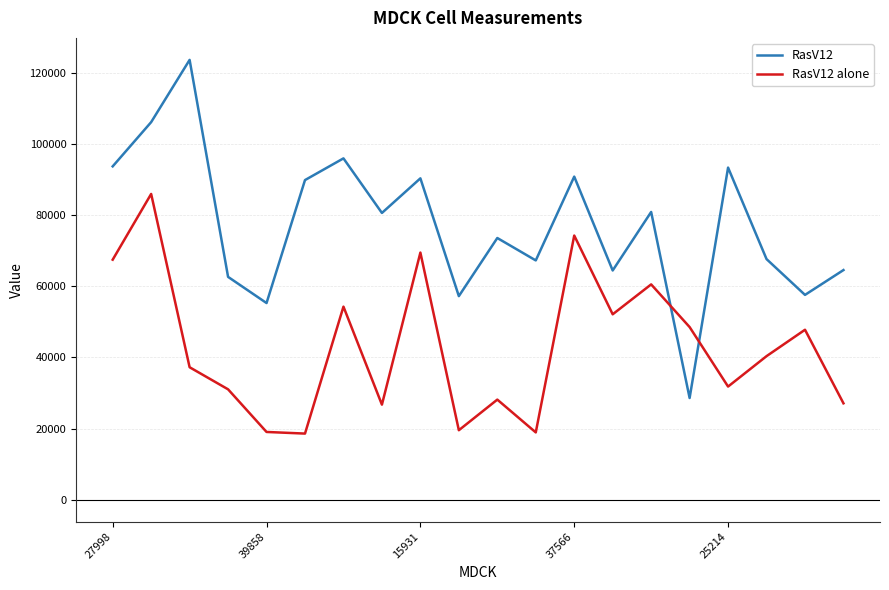

What is the value of the RasV12 point at the 6th from the left?

89883